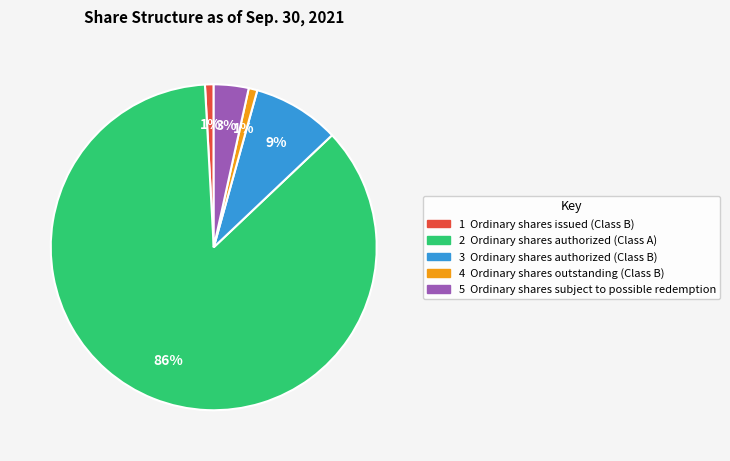

To the nearest percent, what is the average slice percentage?

20%